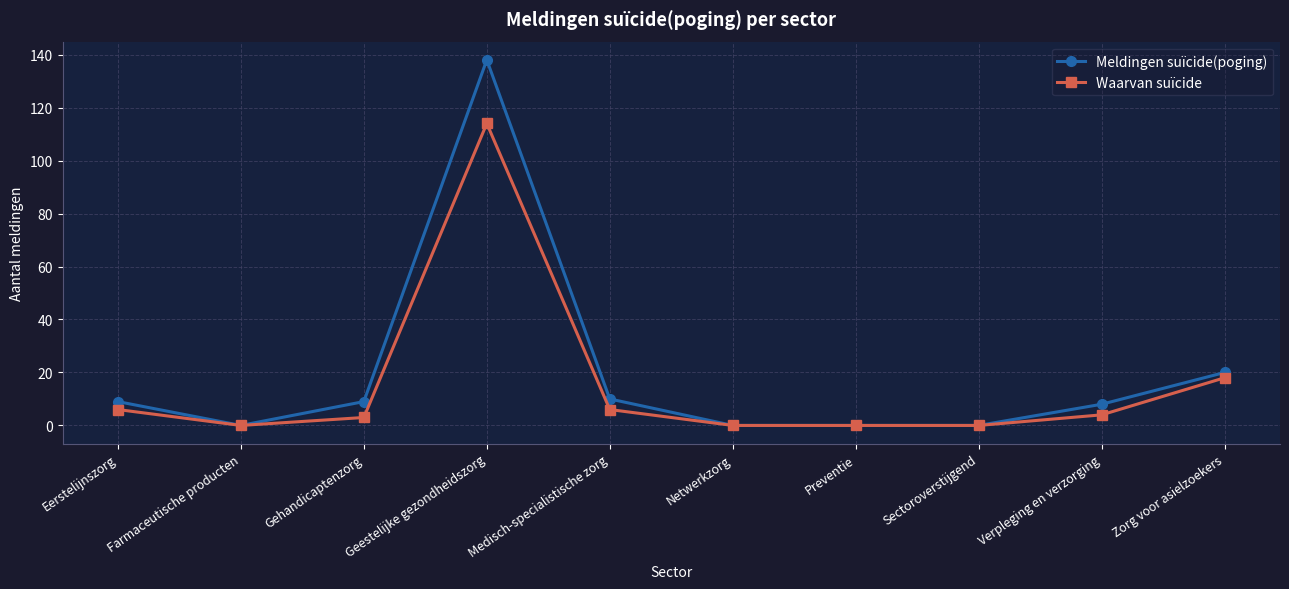

At which category is the sum across all series the highest?

Geestelijke gezondheidszorg